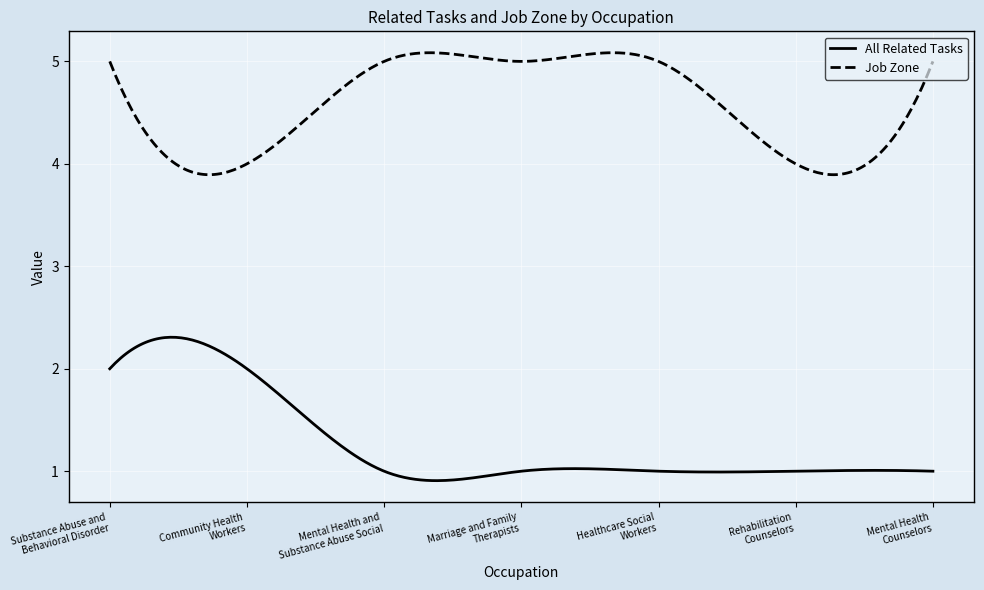

Which series has the widest spread of values?

All Related Tasks